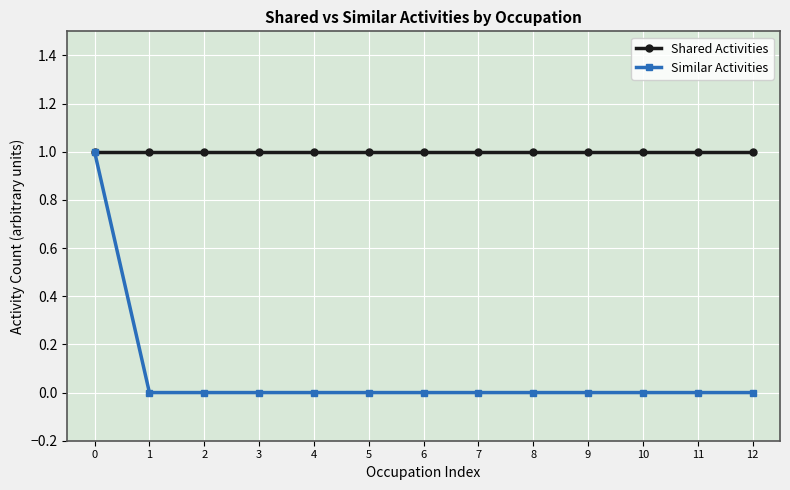

True or false: Similar Activities has a value of 0 at 7.

True